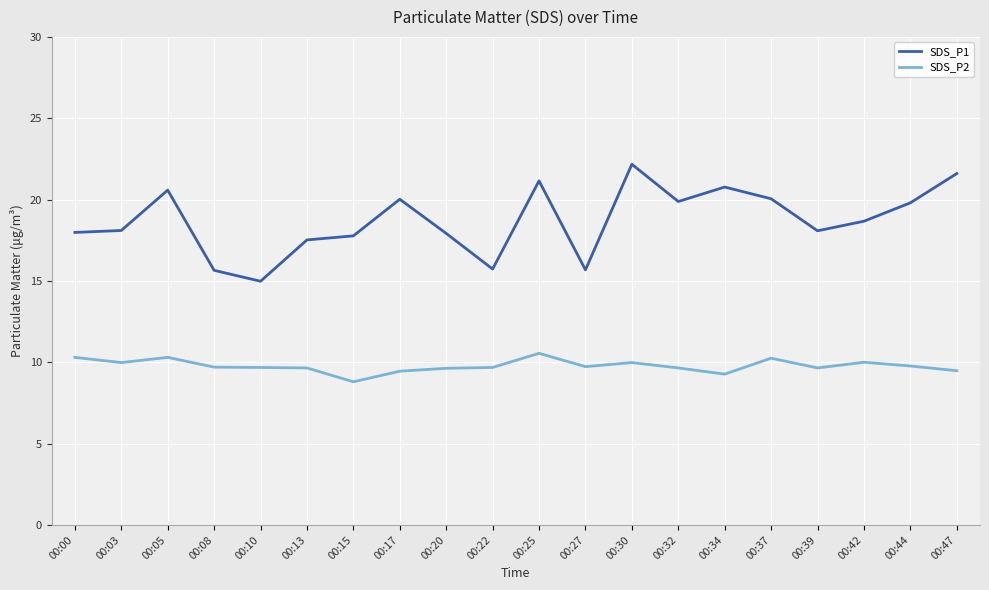

What is the difference between the highest and lowest values at 00:37?

9.8